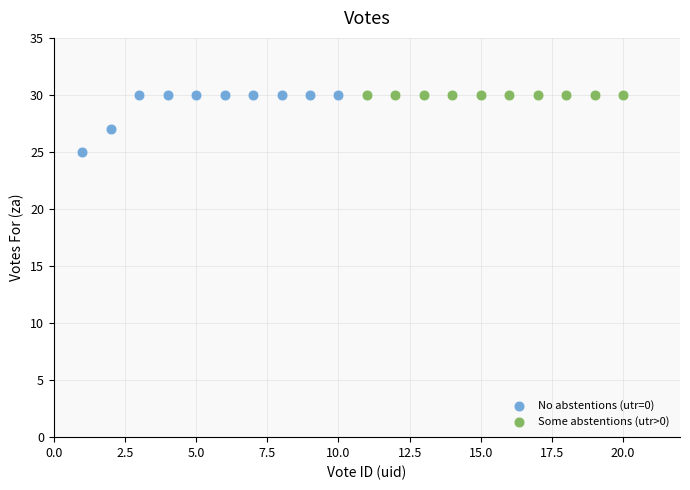

Which series reaches the minimum Y coordinate?

No abstentions (utr=0)